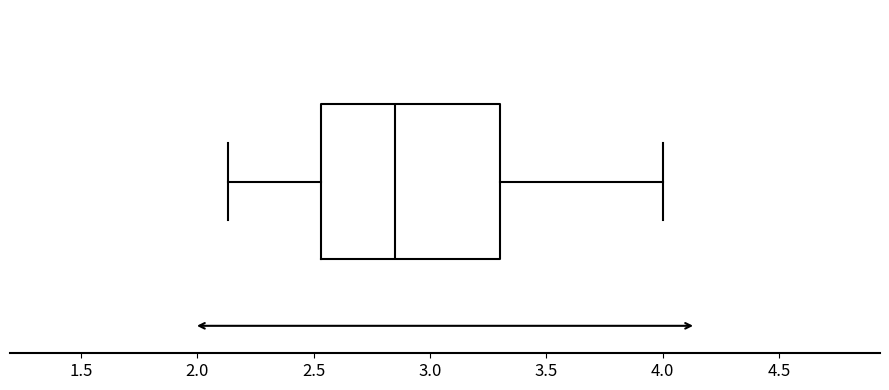

Where does the right whisker of the box end on the x-axis? The values are not printed on the chart, so give them approximately, as read against the axis.

4.00